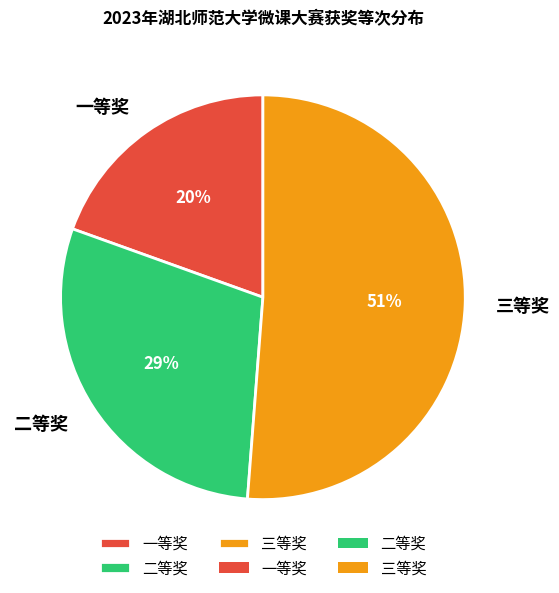

To the nearest percent, what percentage of the pie is 一等奖?

20%